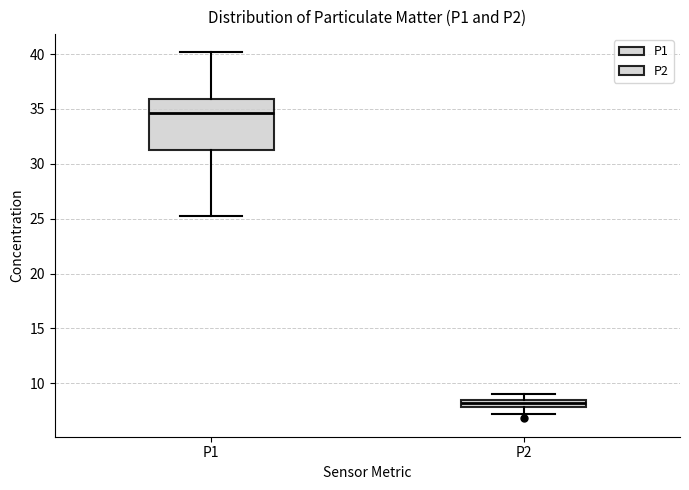

Where does the upper whisker of the box for P1 end on the y-axis? The values are not printed on the chart, so give them approximately, as read against the axis.

40.0